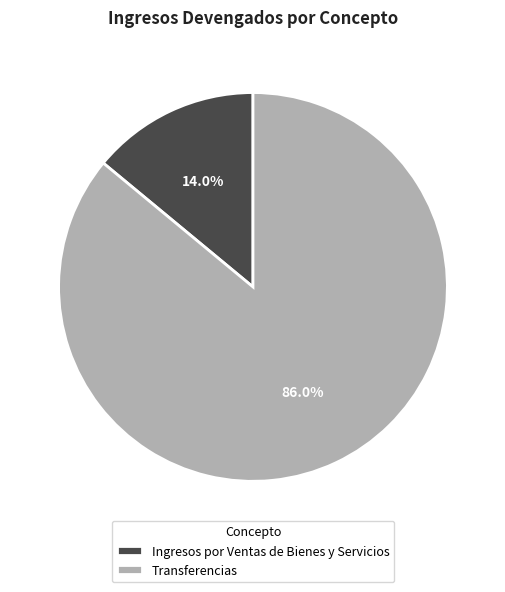

Which slice is the smallest?

Ingresos por Ventas de Bienes y Servicios